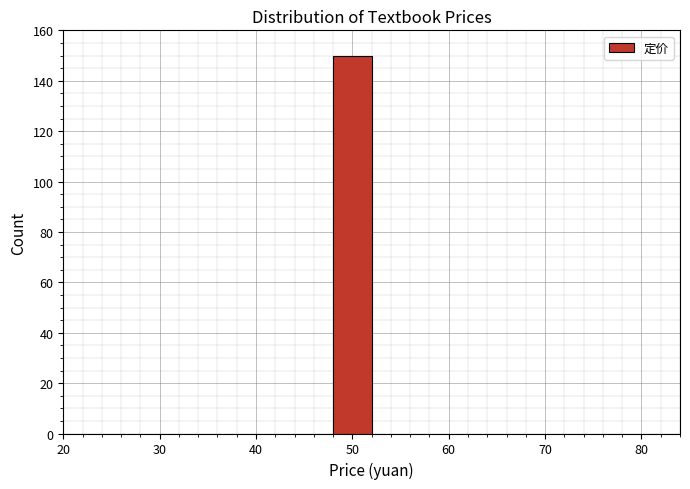

How tall is the bar that spans 48 to 52 on the x-axis? The values are not printed on the chart, so give them approximately, as read against the axis.

150